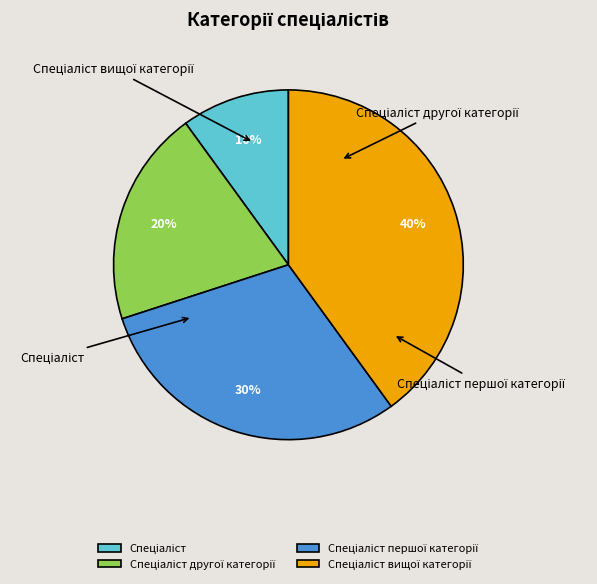

To the nearest percent, what portion does Спеціаліст вищої категорії represent?

40%